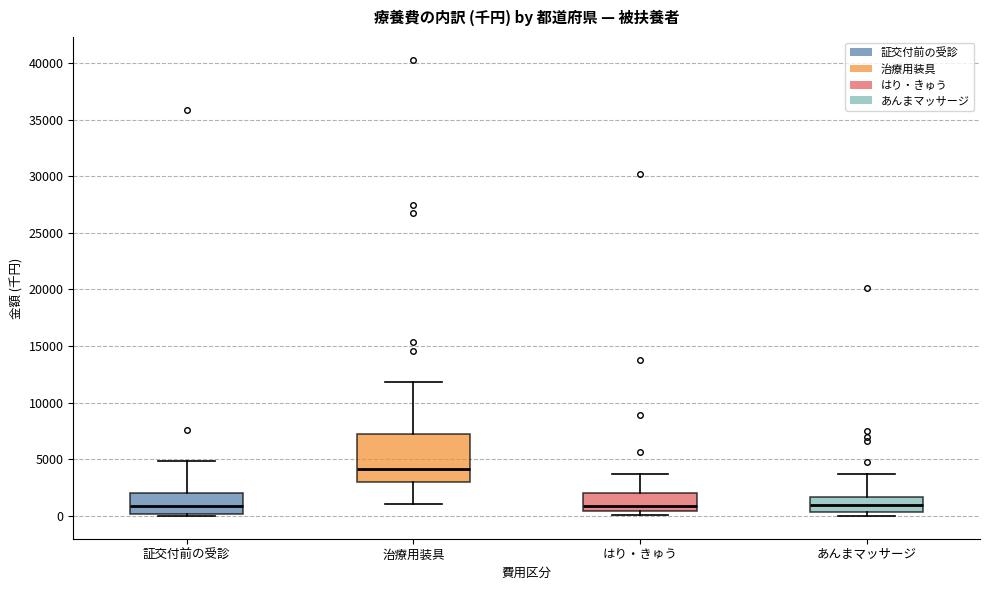

Which box has the highest median line?

治療用装具